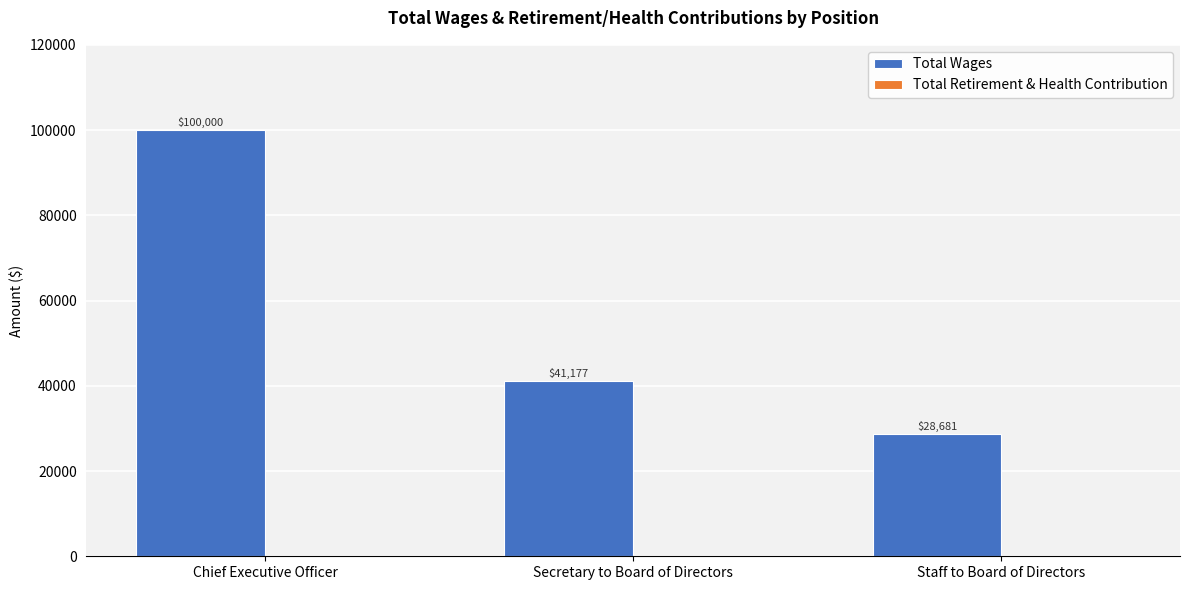

True or false: the data shows 100000 at Chief Executive Officer.

True